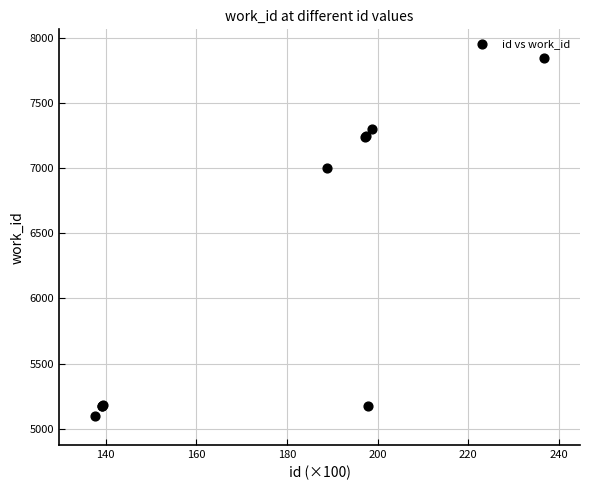

What Y value in the scatter plot is closest to 6469?

7004